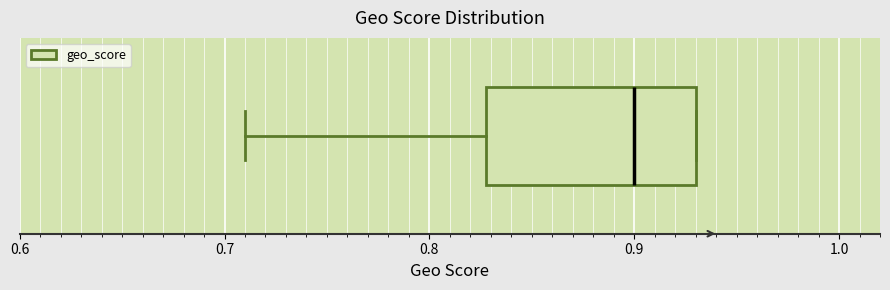

Transcribe this box plot: give where the median line is, the range the box spans, and where the two whiskers end, as read against the x-axis. The values are not printed on the chart, so give them approximately, as read against the axis.

median 0.90, box 0.83 to 0.93, whiskers 0.71 to 0.93